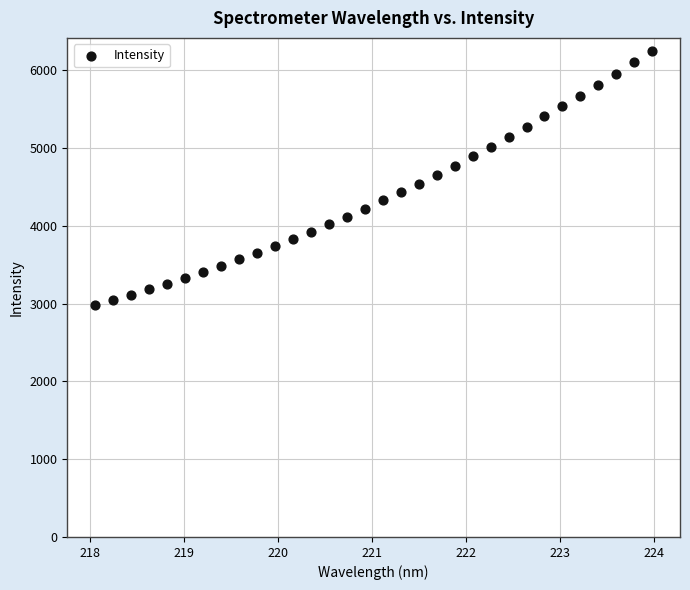

What is the range of Y values (max minus min)?

3271.7